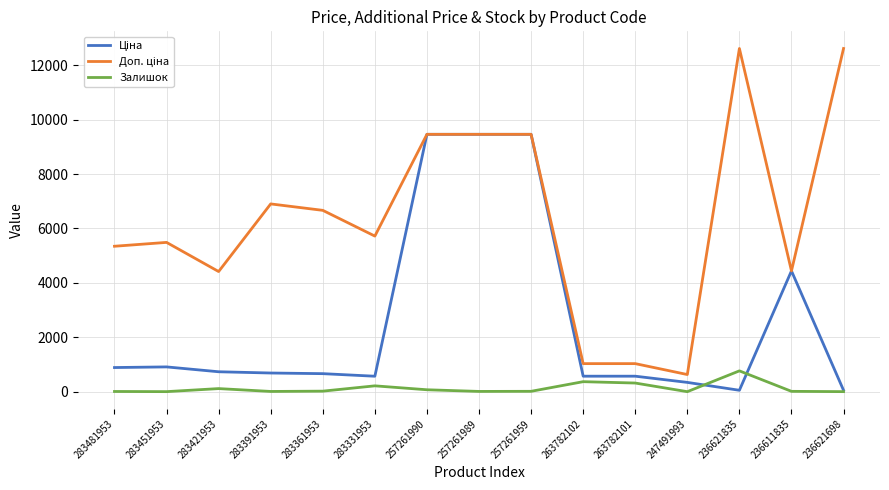

The Залишок series shows 219.0 at 283331953. True or false?

True